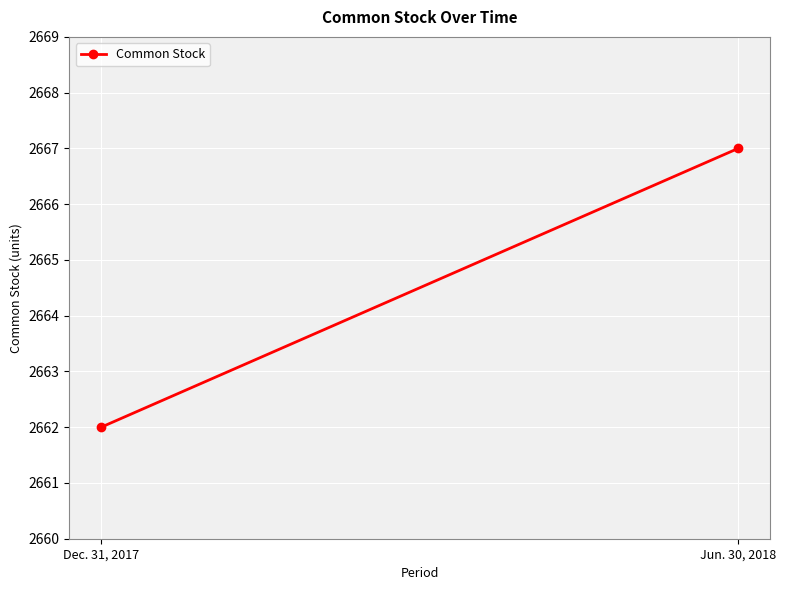

What is the label of the 2nd point from the left?

Jun. 30, 2018